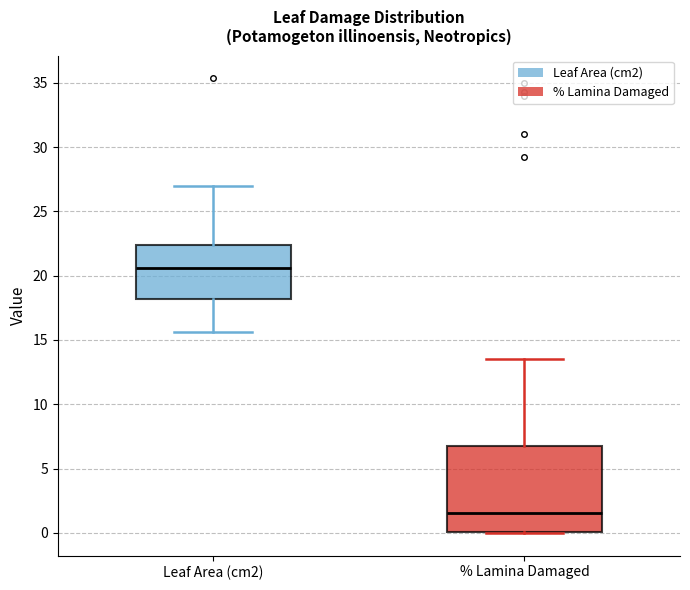

Which box's median line is the lowest?

% Lamina Damaged